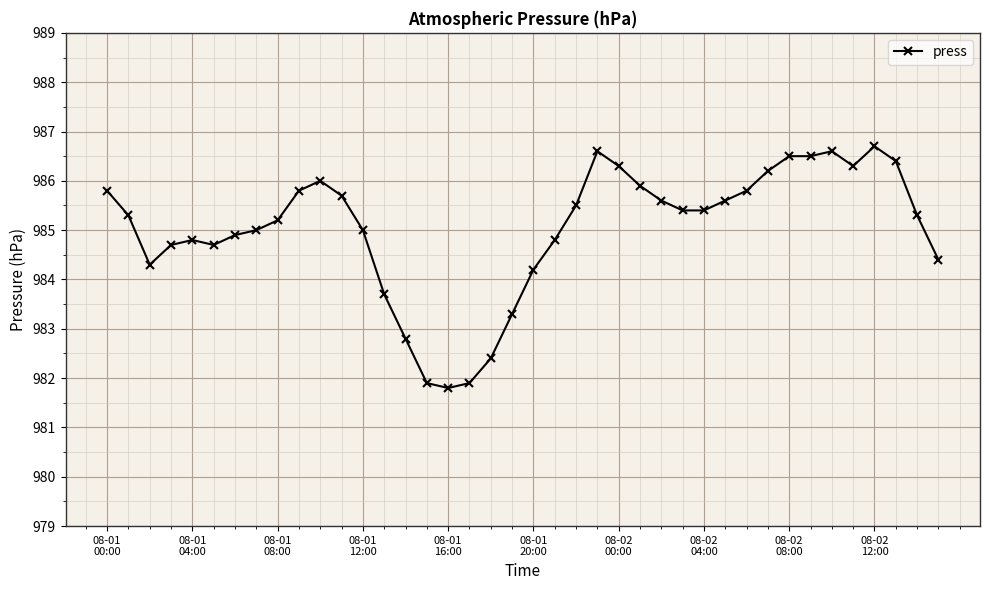

Count the number of categories in the chart.

40